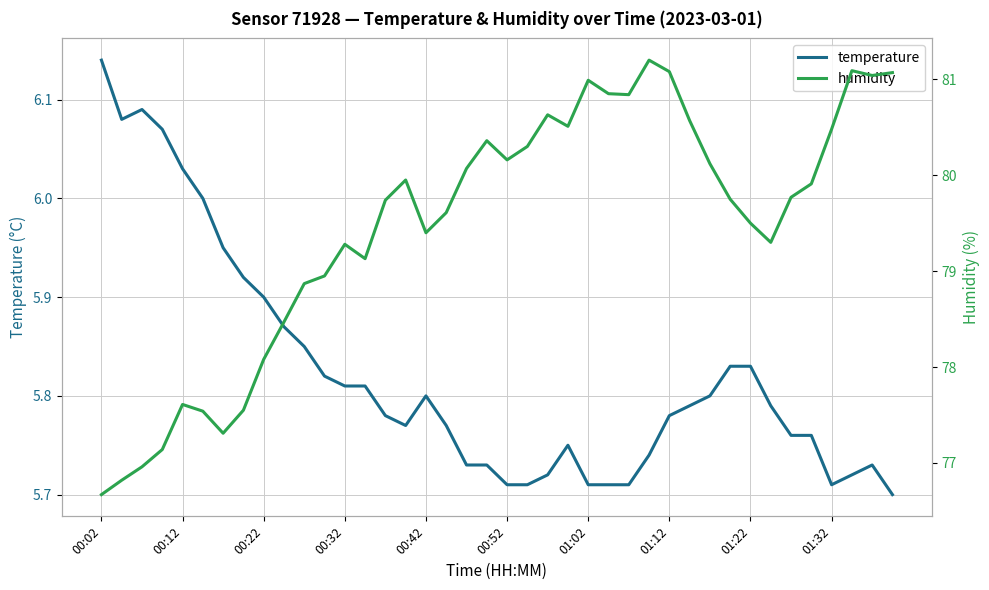

True or false: temperature and humidity intersect in this chart.

False